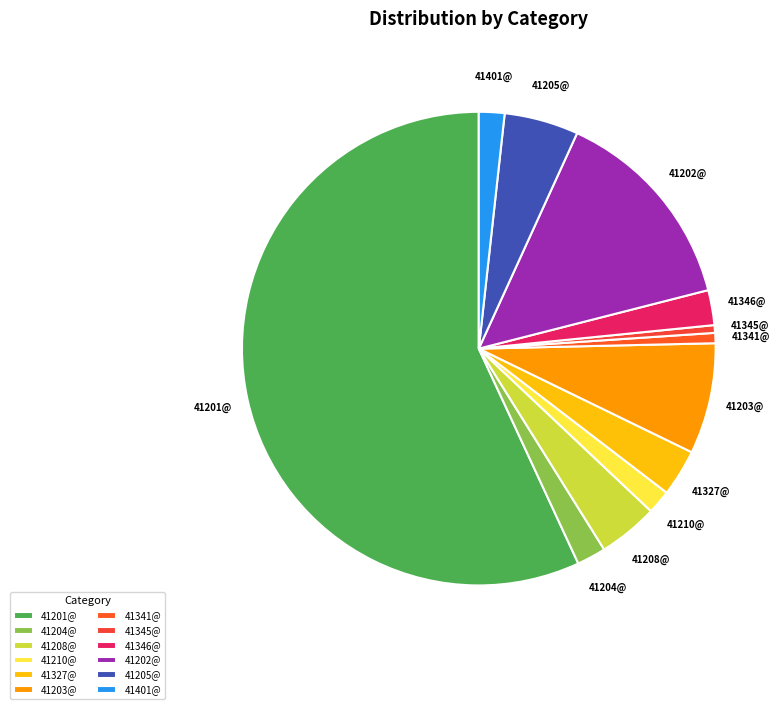

Which category has the biggest portion of the pie?

41201@